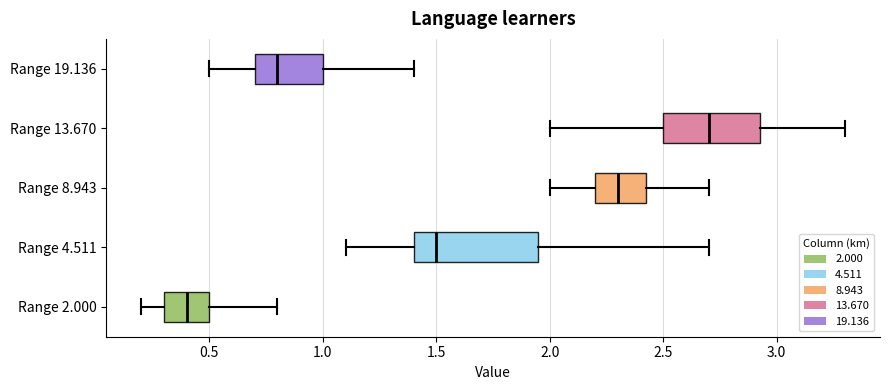

Reading bottom to top, read every box against the x-axis: the position of its median line, the range the box covers, and the ends of its whiskers. The values are not printed on the chart, so give them approximately, as read against the axis.

Range 2.000: median 0.40, box 0.30 to 0.50, whiskers 0.20 to 0.80
Range 4.511: median 1.50, box 1.40 to 1.95, whiskers 1.10 to 2.70
Range 8.943: median 2.30, box 2.20 to 2.45, whiskers 2.00 to 2.70
Range 13.670: median 2.70, box 2.50 to 2.95, whiskers 2.00 to 3.30
Range 19.136: median 0.80, box 0.70 to 1.00, whiskers 0.50 to 1.40